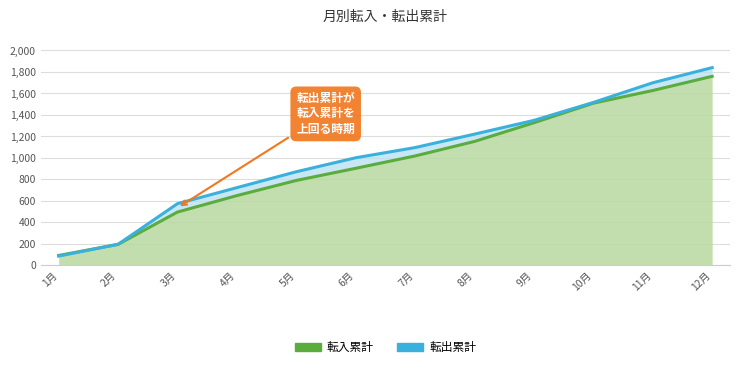

What is the total value across all series at 6月?

1904